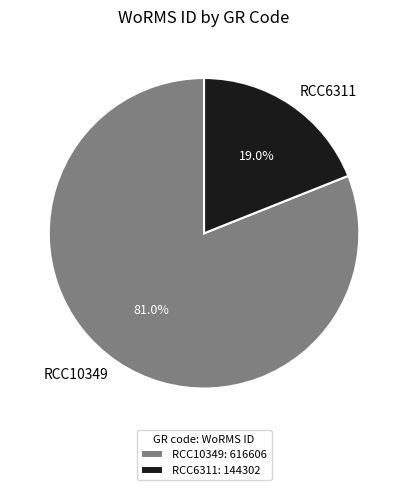

Do RCC6311 and RCC10349 together represent more than half of the pie?

Yes